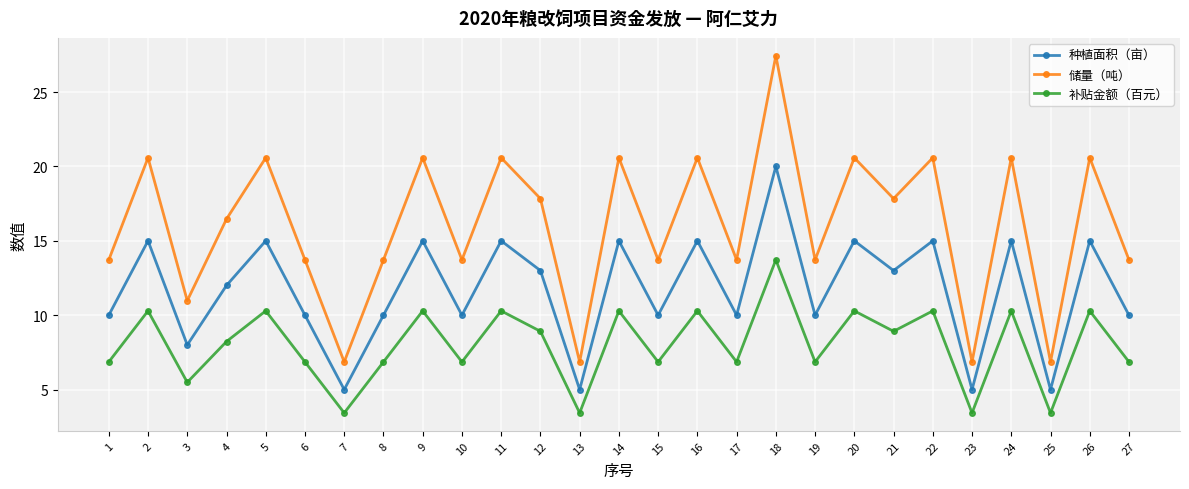

List the series in order of their peak value, highest first.

储量（吨）, 种植面积（亩）, 补贴金额（百元）